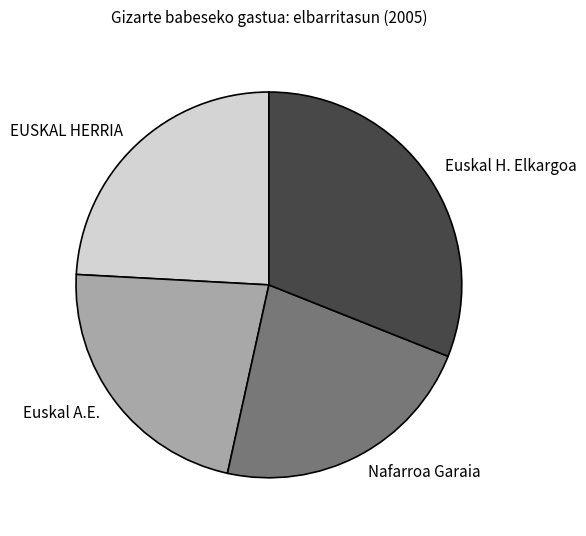

Is the sum of Euskal H. Elkargoa and Nafarroa Garaia greater than half?

Yes